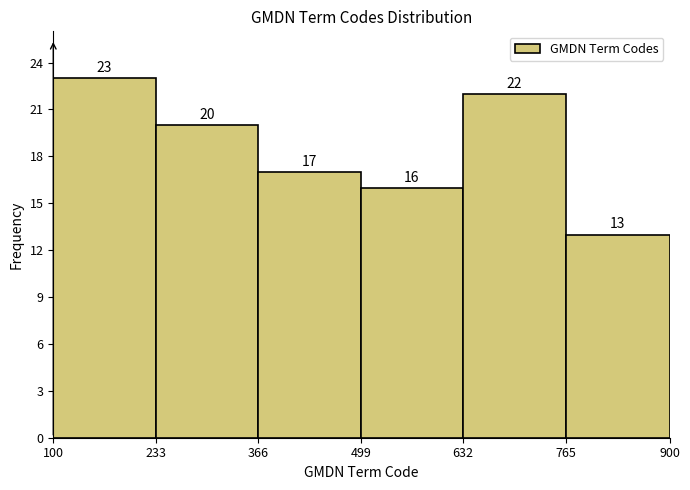

Reading left to right, list every bar in this chart as the range it spans on the x-axis followed by its height.

100 to 233: 23
233 to 366: 20
366 to 499: 17
499 to 632: 16
632 to 765: 22
765 to 900: 13